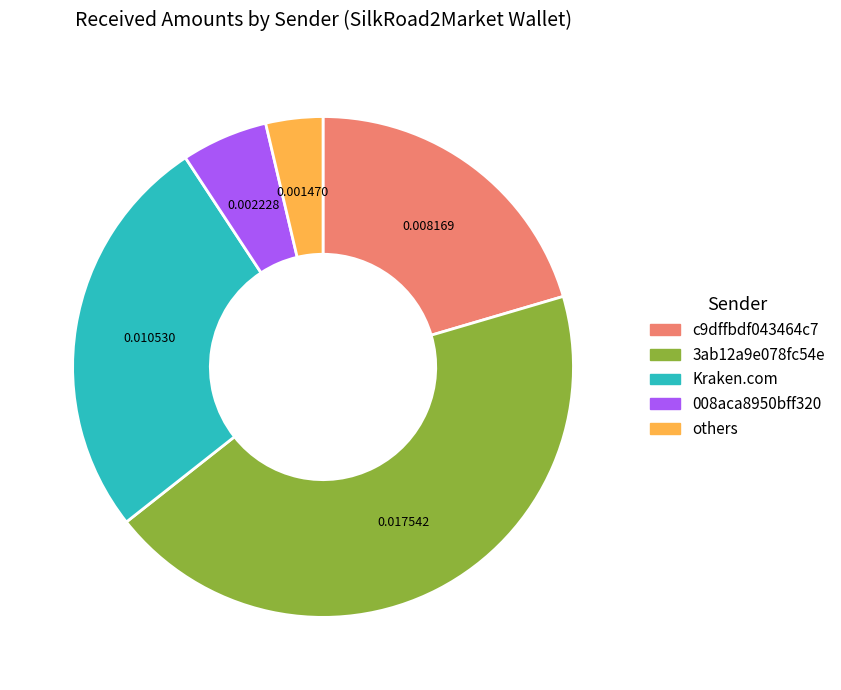

Is there a majority slice in this chart?

No